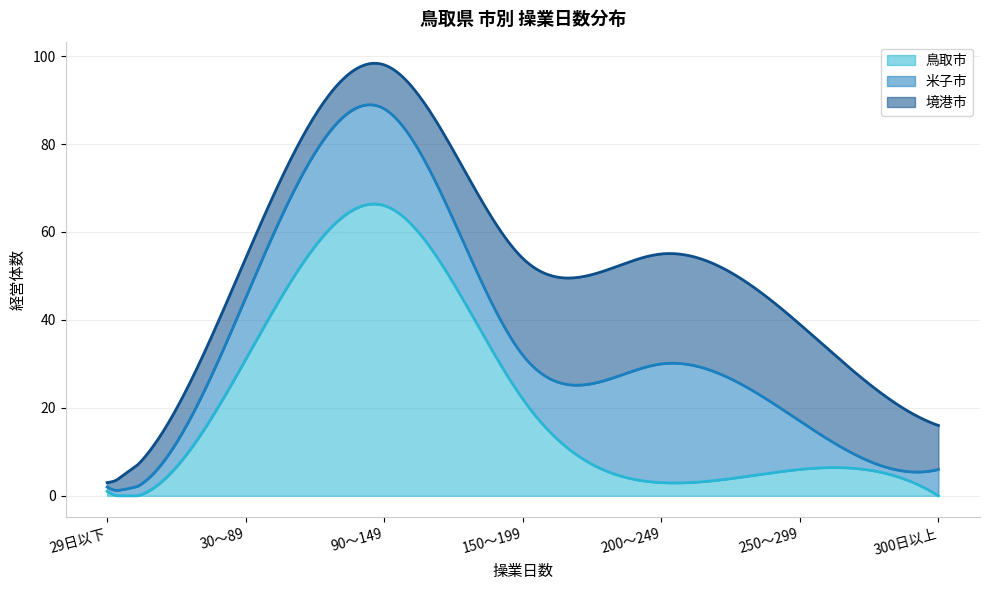

At which label does 境港市 reach its minimum?

29日以下